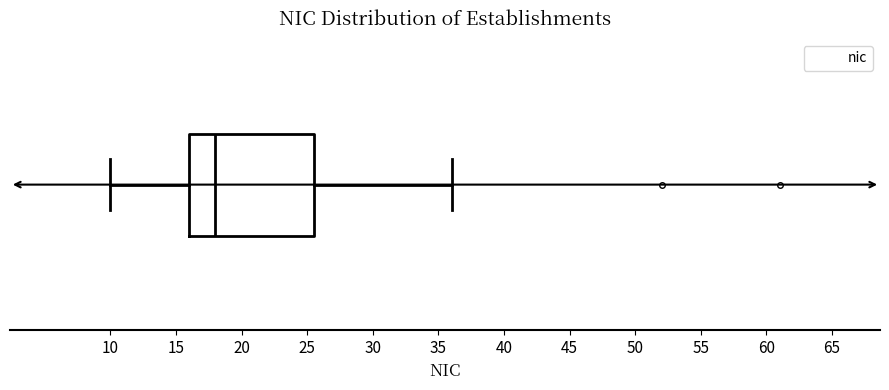

Transcribe this box plot: give where the median line is, the range the box spans, and where the two whiskers end, as read against the x-axis. The values are not printed on the chart, so give them approximately, as read against the axis.

median 18.0, box 16.0 to 25.5, whiskers 10.0 to 36.0